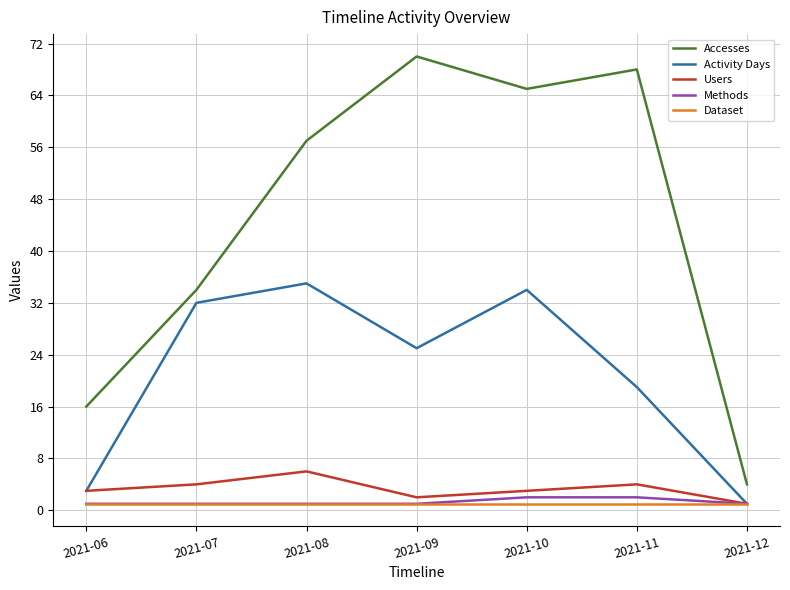

Which label corresponds to the largest value in the chart?

2021-09